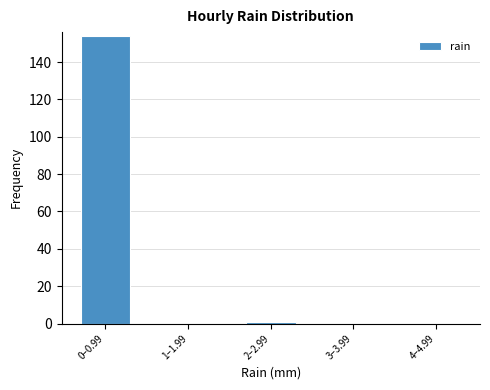

Reading left to right, list all the values displayed in this chart.

0–0.99=154	1–1.99=0	2–2.99=1	3–3.99=0	4–4.99=0